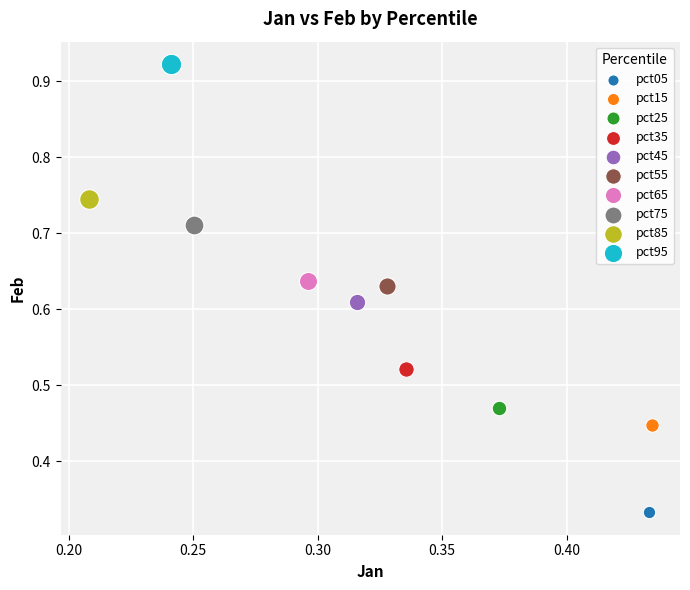

Which series contains the highest Y value?

pct95